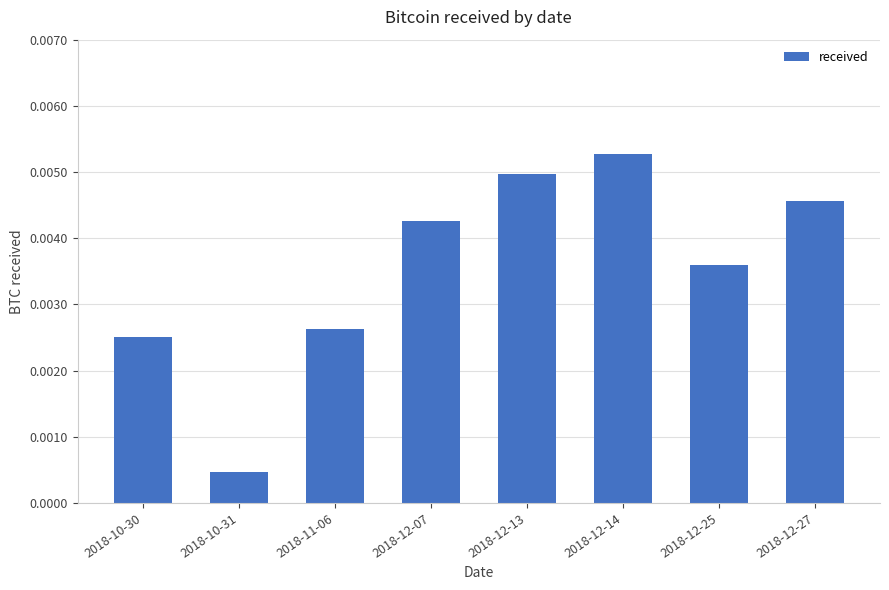

Which label corresponds to the smallest value in the chart?

2018-10-31